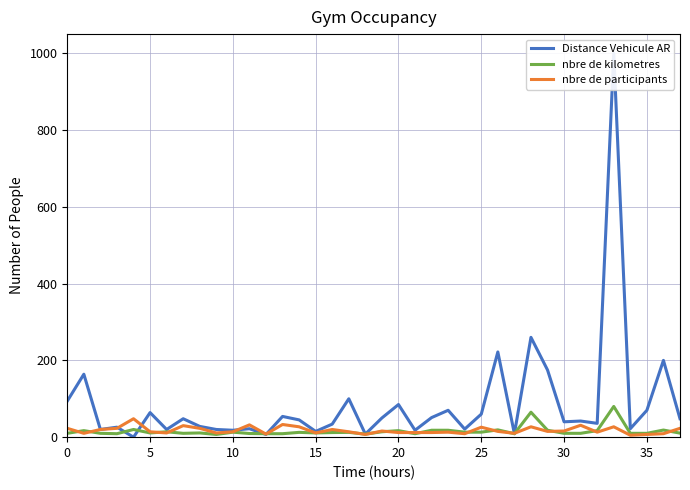

What is the difference between the Distance Vehicule AR values at 33 and 34?

978.0